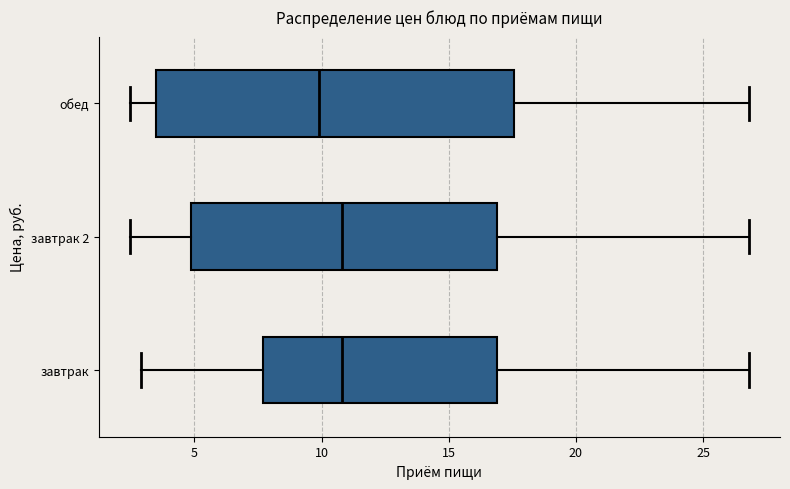

Which box is the widest, from its left edge to its right edge?

обед